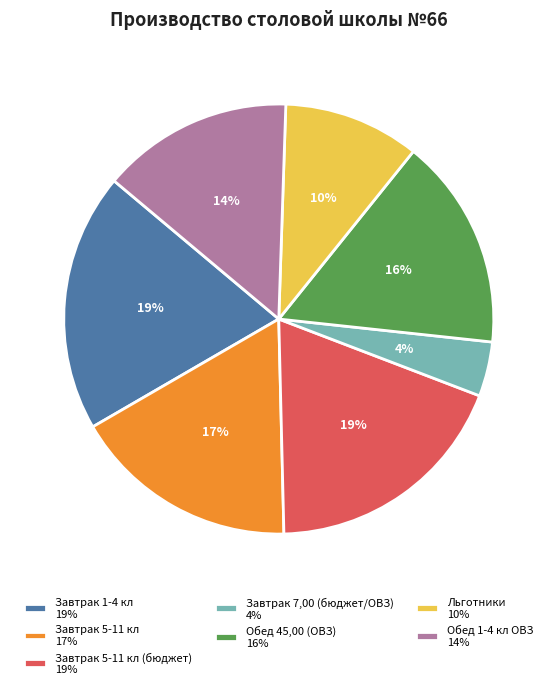

How many slices are in this pie chart?

7